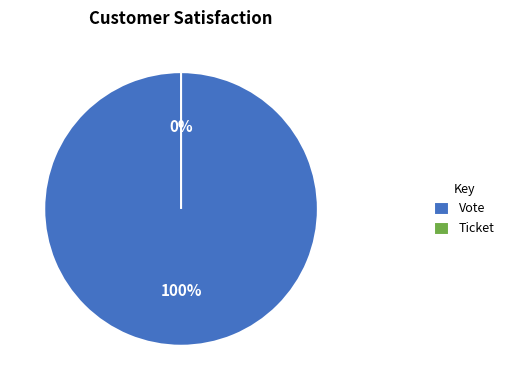

Does Ticket account for over 50% of the chart?

No